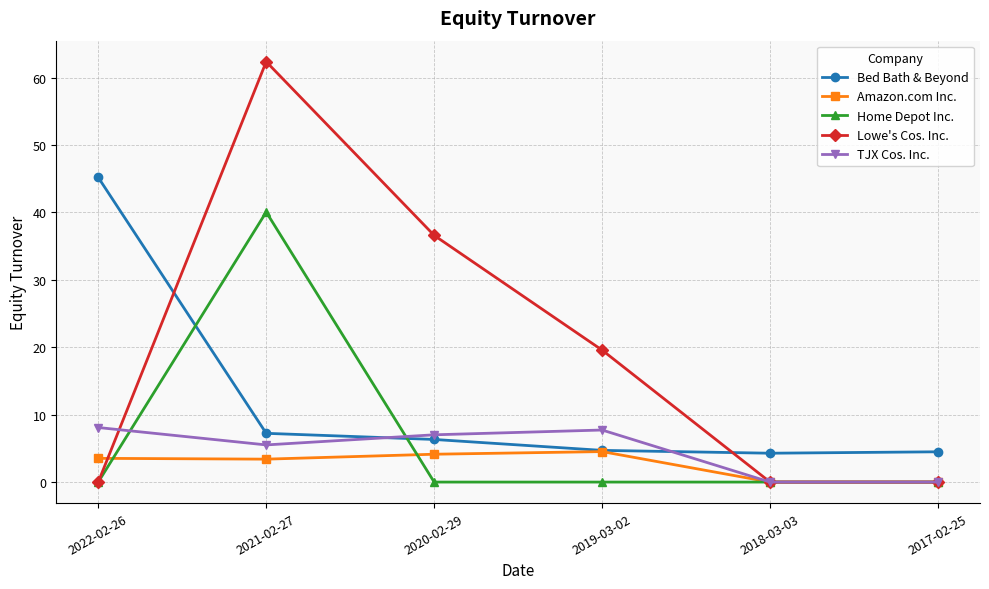

How many times do Bed Bath & Beyond and Lowe's Cos. Inc. cross each other?

2